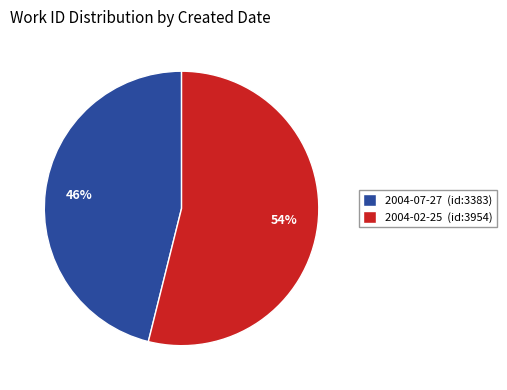

Which slice is the smallest?

2004-07-27